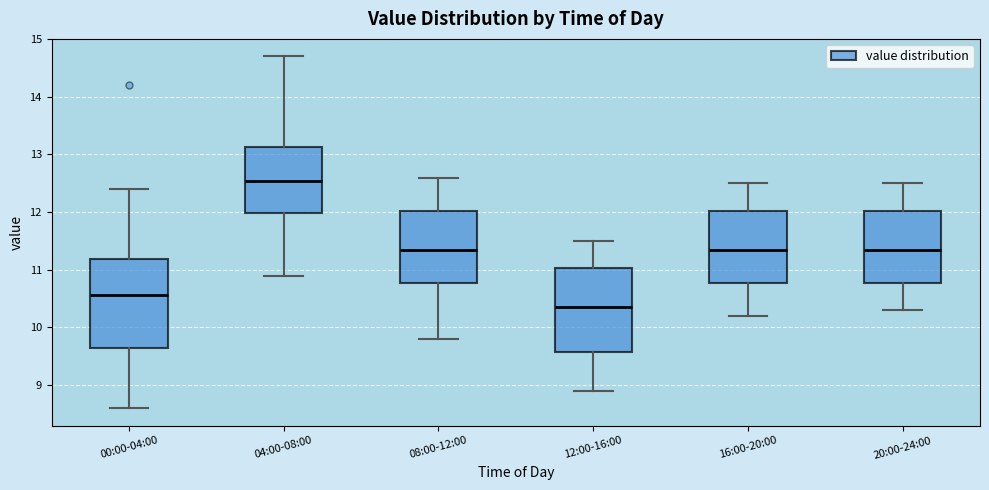

Which box's median line is the lowest?

12:00-16:00